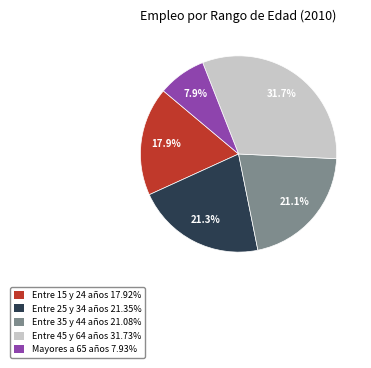

How many slices are in this pie chart?

5